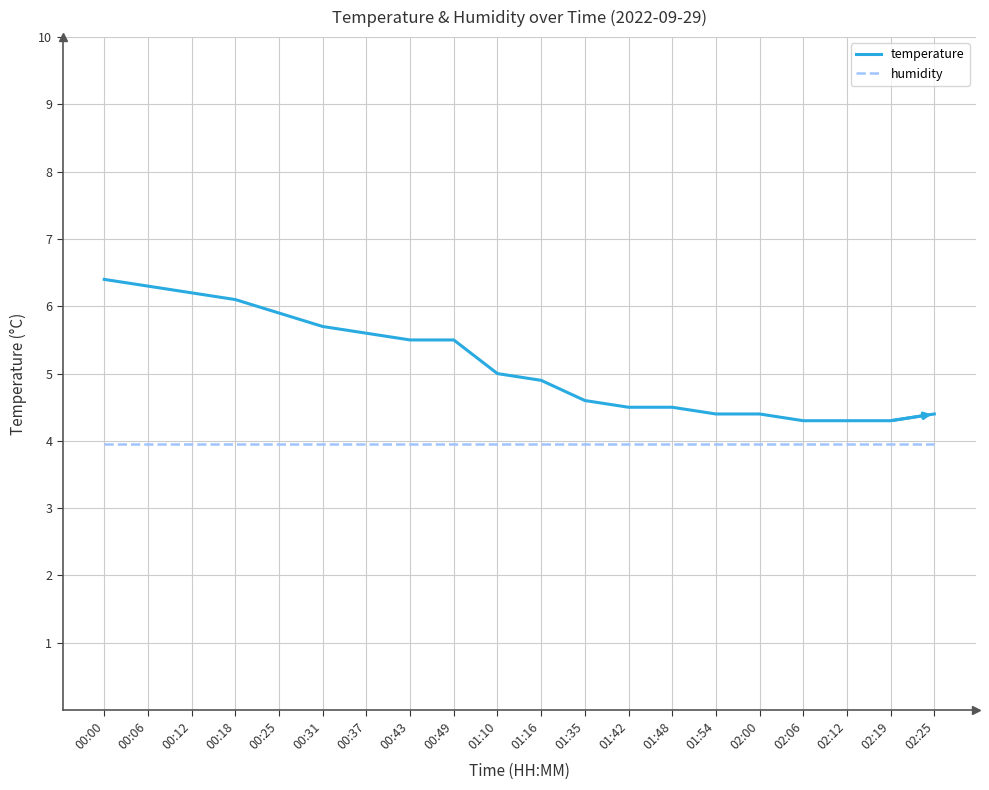

The humidity series shows 4.0 at 01:48. True or false?

True